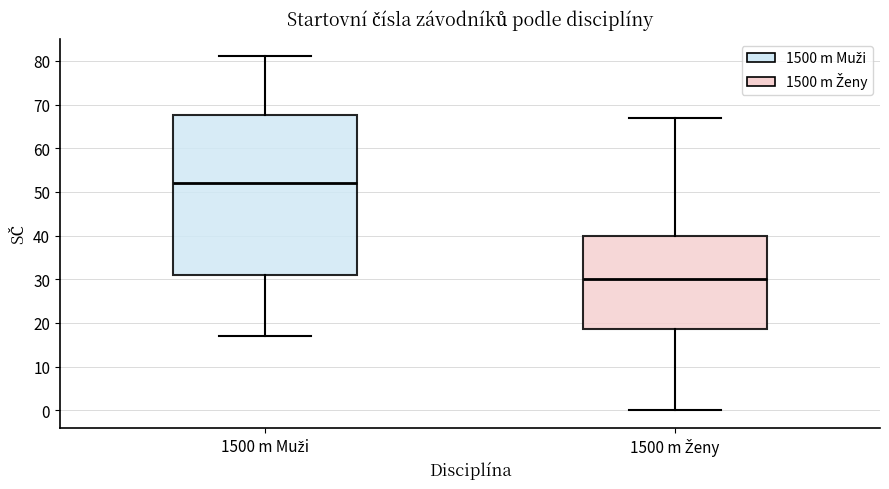

Reading left to right, transcribe this box plot: for each box, give where its median line is, the range the box spans, and where its two whiskers end, as read against the y-axis. The values are not printed on the chart, so give them approximately, as read against the axis.

1500 m Muži: median 52, box 31 to 68, whiskers 17 to 81
1500 m Ženy: median 30, box 19 to 40, whiskers 0 to 67